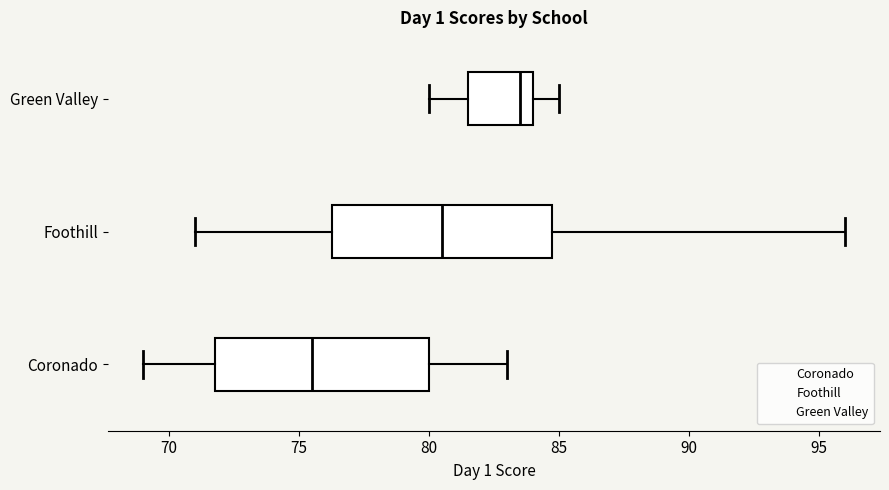

Which box has the furthest to the left median line?

Coronado